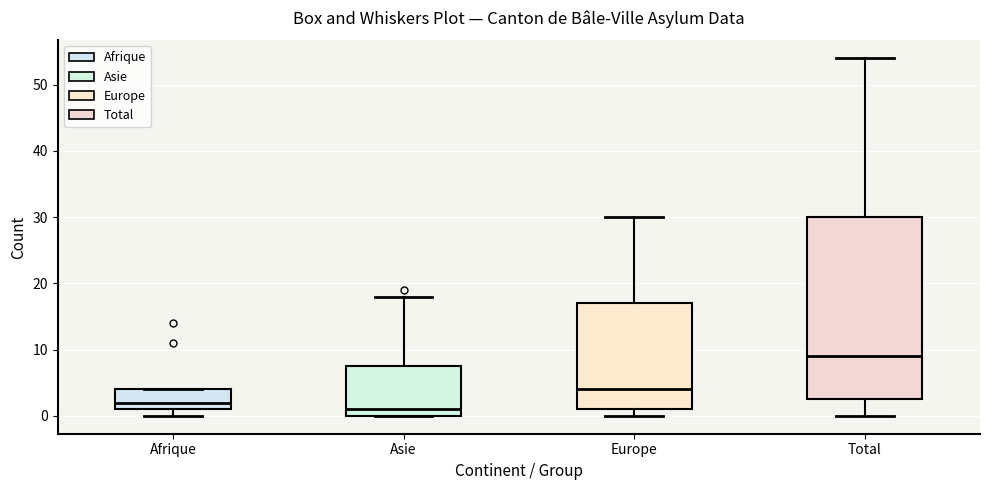

Reading left to right, read every box against the y-axis: the position of its median line, the range the box covers, and the ends of its whiskers. The values are not printed on the chart, so give them approximately, as read against the axis.

Afrique: median 2, box 1 to 4, whiskers 0 to 4
Asie: median 1, box 0 to 8, whiskers 0 to 18
Europe: median 4, box 1 to 17, whiskers 0 to 30
Total: median 9, box 3 to 30, whiskers 0 to 54